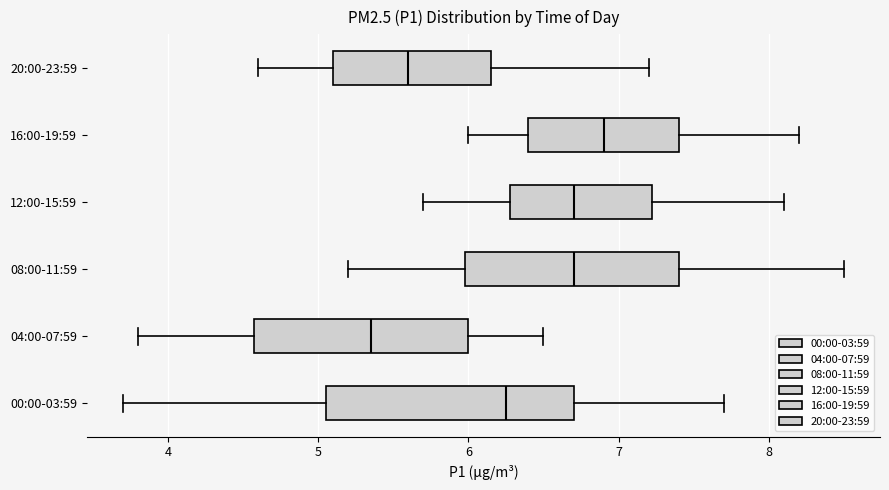

Which box's median line is the furthest to the left?

04:00-07:59